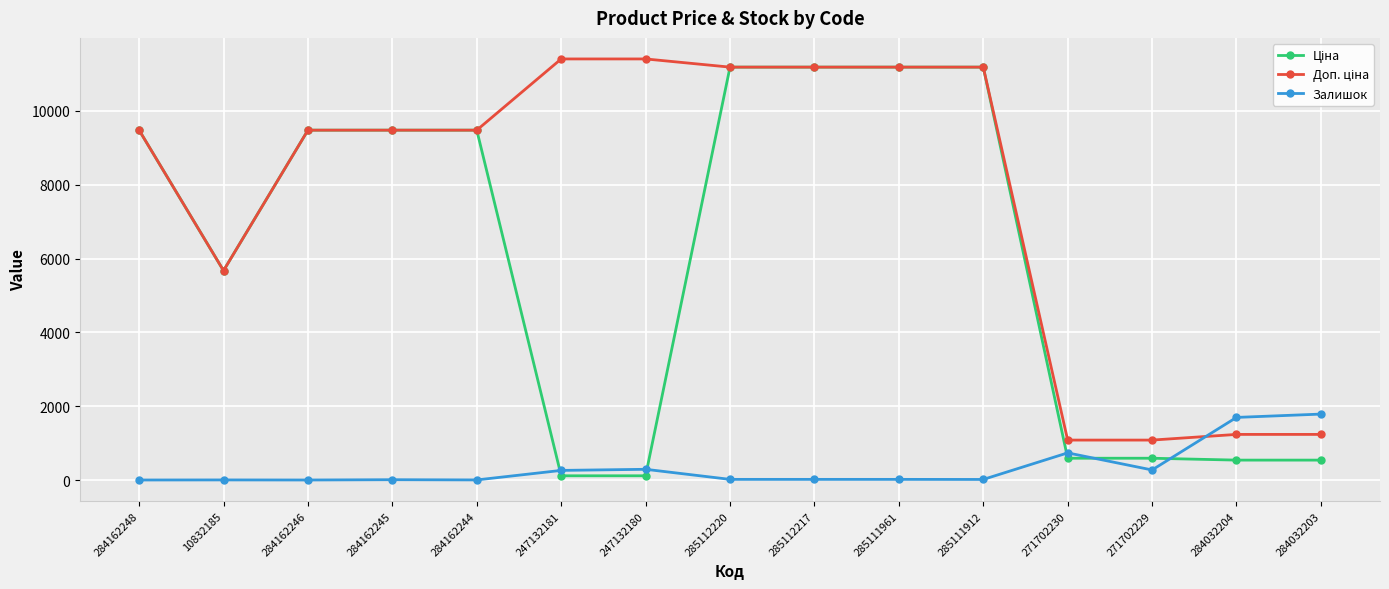

At how many categories does at least one series exceed 4770?

11